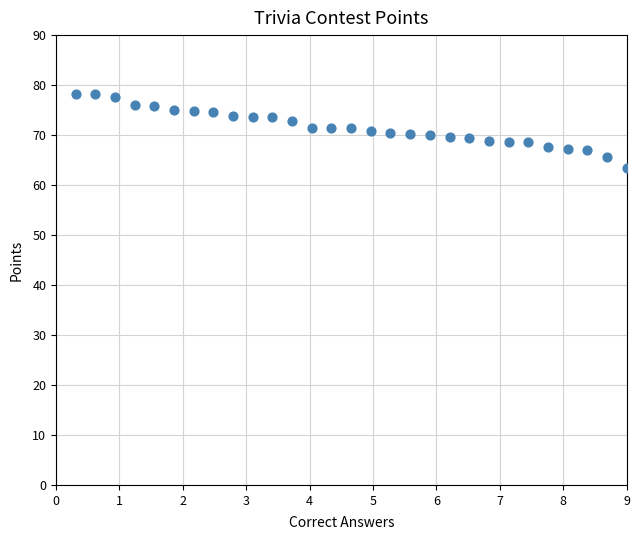

What is the range of X values (max minus min)?

8.7